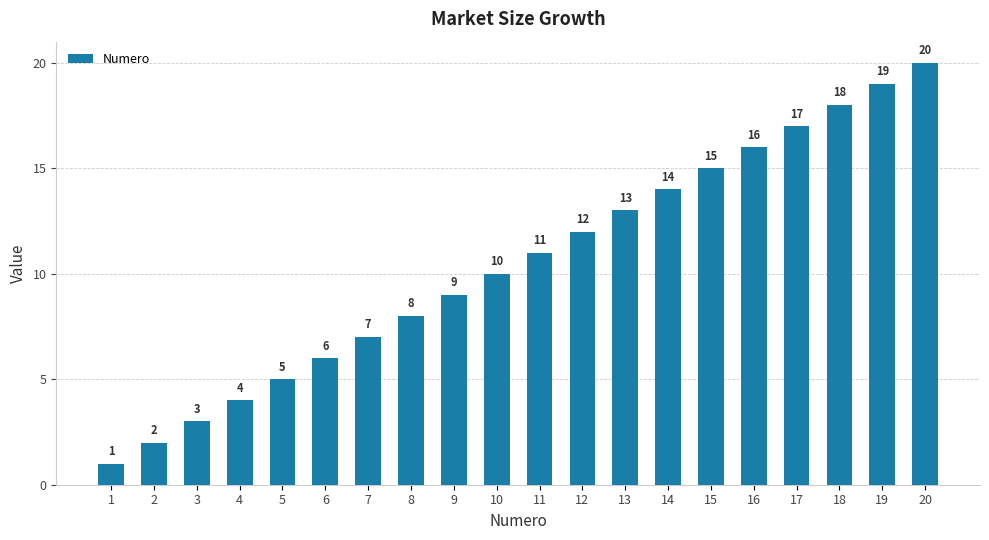

What is the greatest value displayed?

20